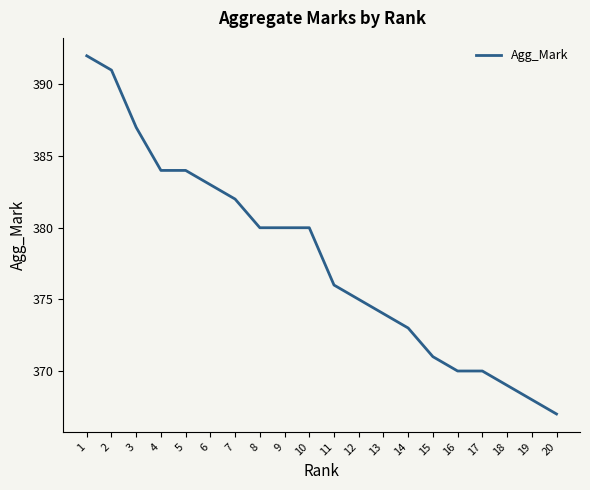

What is the greatest value displayed?

392